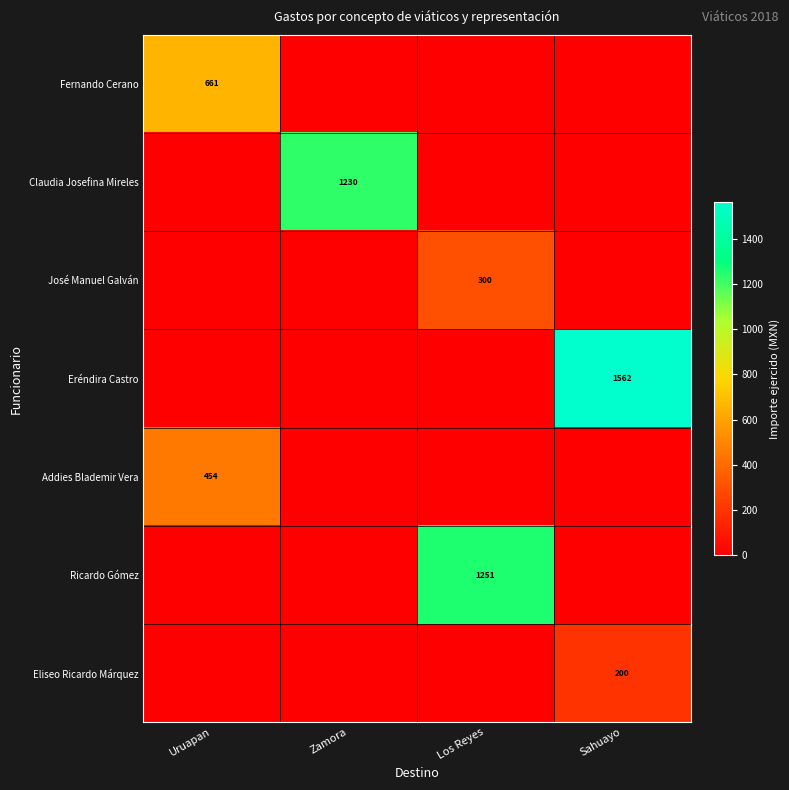

Which has a higher value, Los Reyes or Sahuayo?

Los Reyes